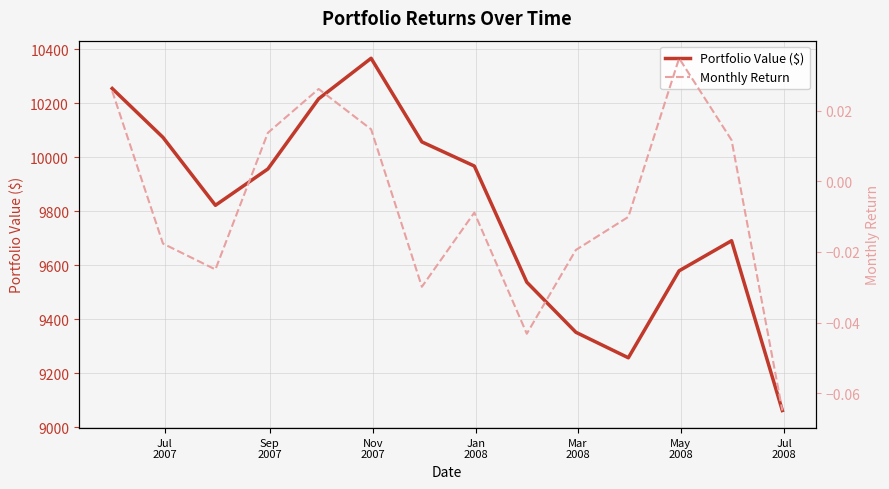

What is the minimum value for Portfolio Value ($)?

9062.1